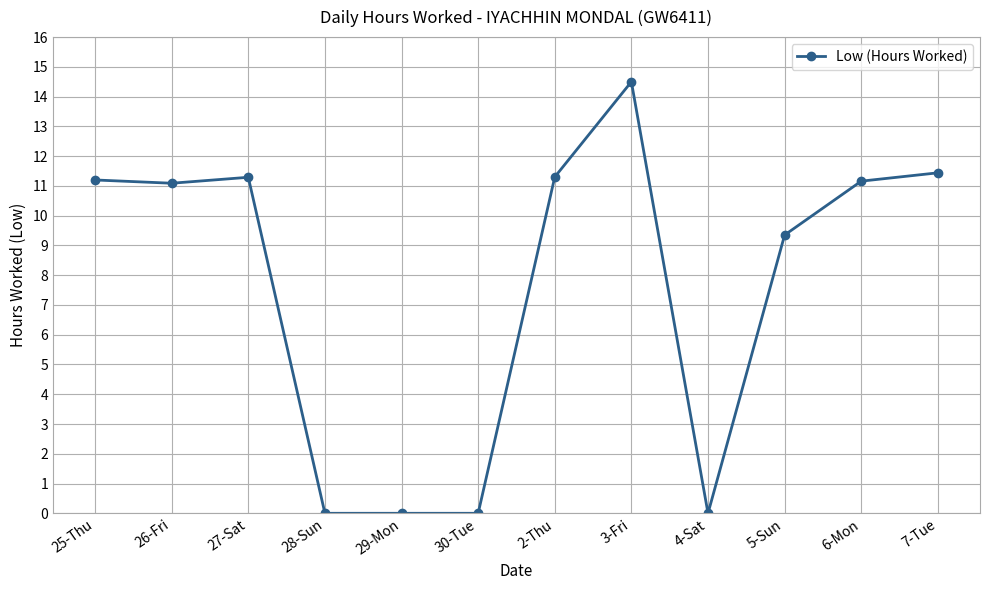

Approximately how many times larger is the value at 7-Tue compared to 25-Thu?

1.0